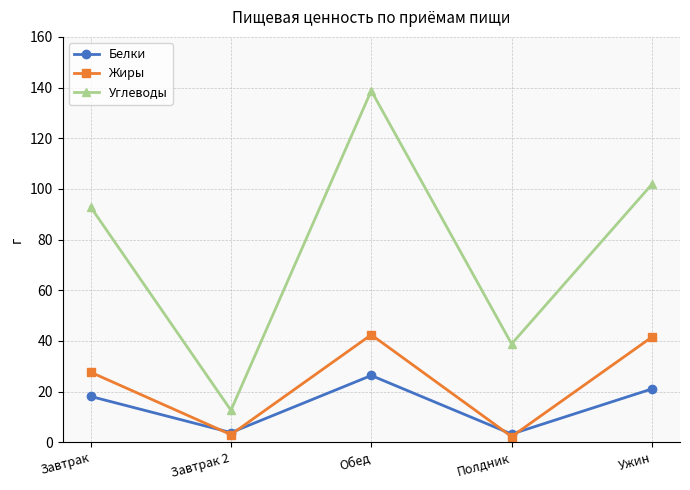

True or false: Углеводы has more than 2 interior local peaks.

False